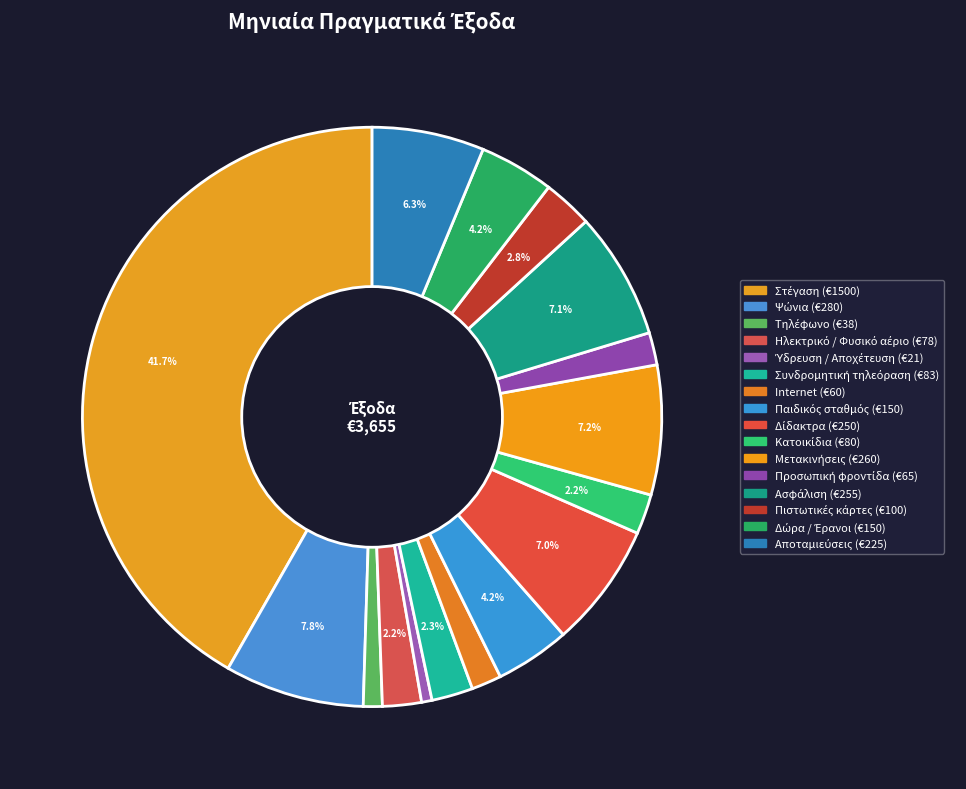

Is it true that Δίδακτρα is 15% of the pie?

False